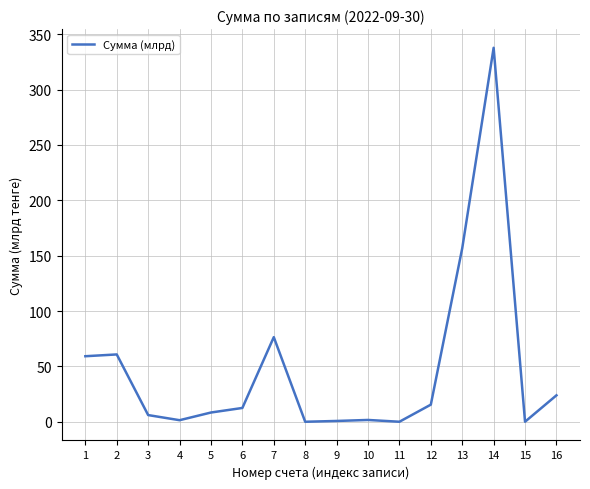

What is the greatest value displayed?

337.8